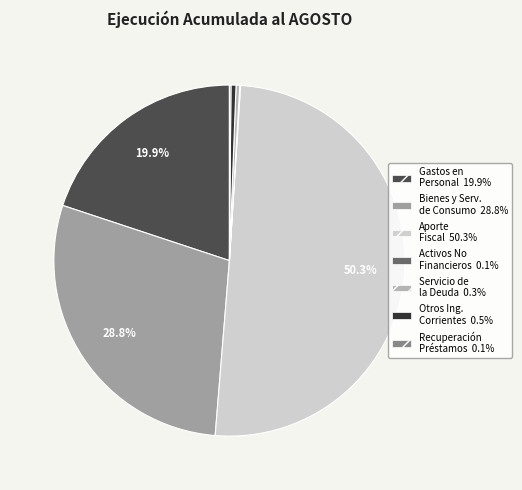

Does any single category account for the majority?

Yes